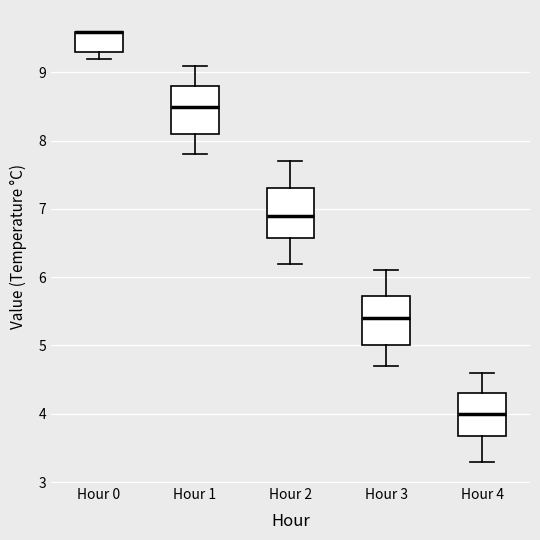

Reading left to right, read every box against the y-axis: the position of its median line, the range the box covers, and the ends of its whiskers. The values are not printed on the chart, so give them approximately, as read against the axis.

Hour 0: median 9.6 (drawn on the box's upper edge), box 9.3 to 9.6, whiskers 9.2 to 9.6
Hour 1: median 8.5, box 8.1 to 8.8, whiskers 7.8 to 9.1
Hour 2: median 6.9, box 6.6 to 7.3, whiskers 6.2 to 7.7
Hour 3: median 5.4, box 5.0 to 5.7, whiskers 4.7 to 6.1
Hour 4: median 4.0, box 3.7 to 4.3, whiskers 3.3 to 4.6